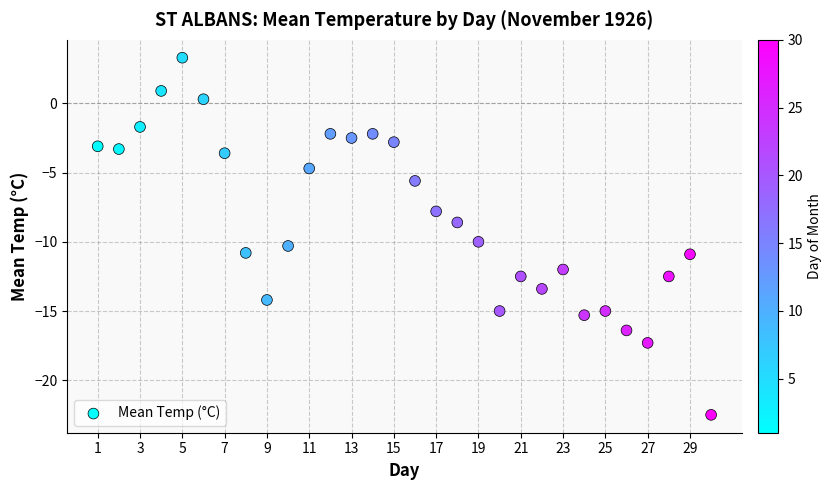

What Y value in the scatter plot is closest to -9?

-8.6